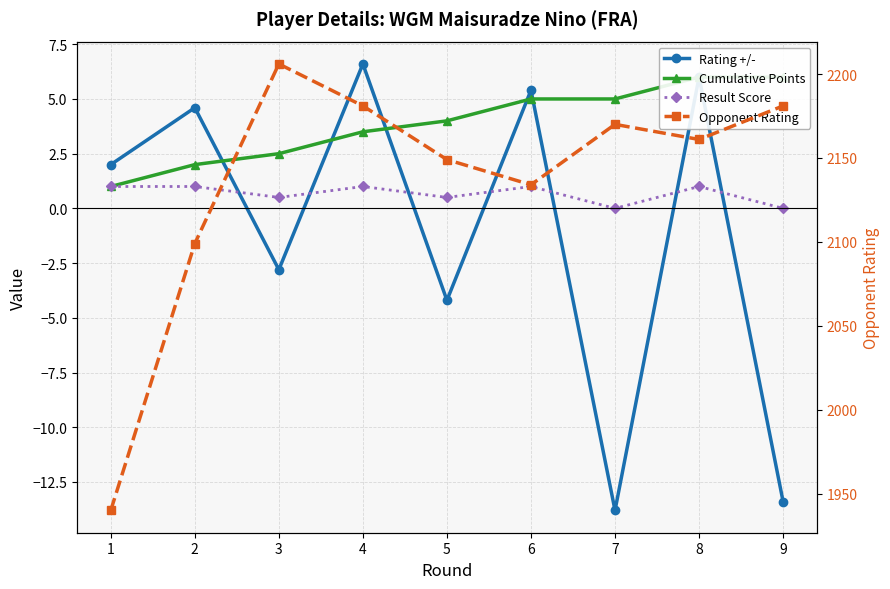

Where is Cumulative Points nearest to the value 3?

3